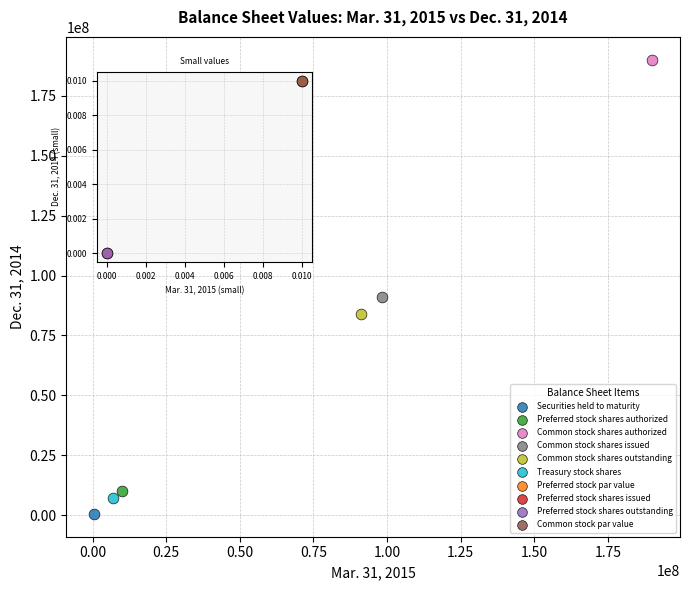

Which series contains the highest Y value?

Common stock shares authorized